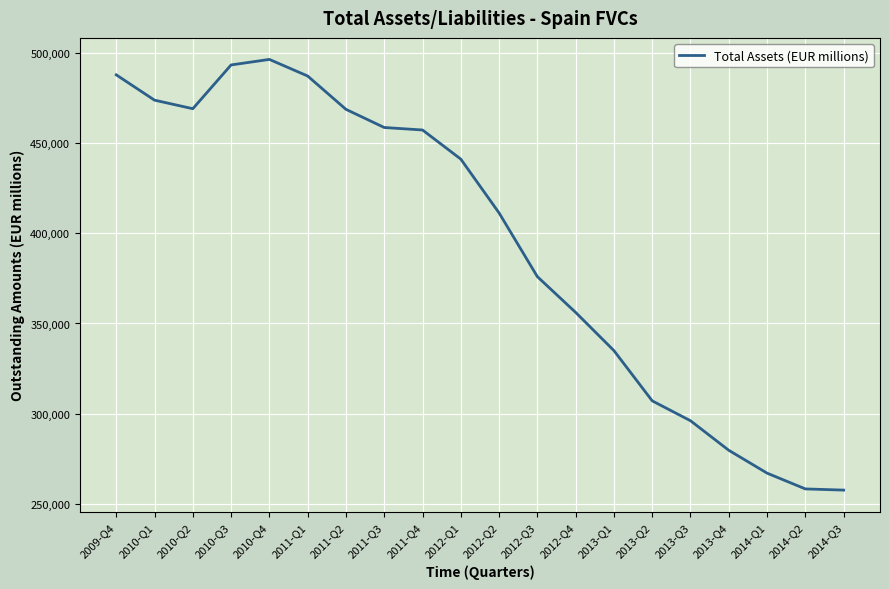

What is the minimum value shown in the chart?

257601